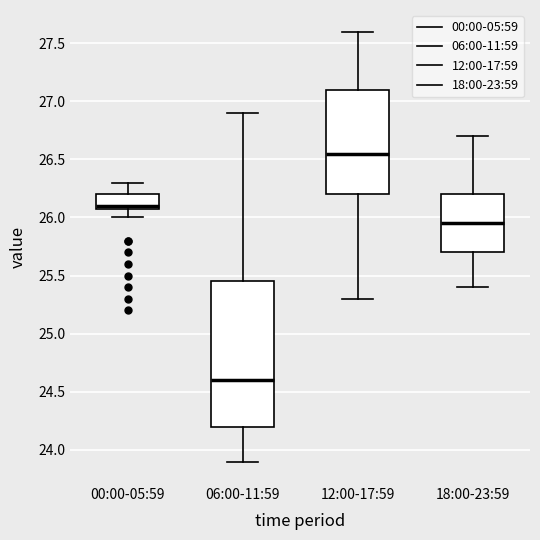

Reading left to right, transcribe this box plot: for each box, give where its median line is, the range the box spans, and where its two whiskers end, as read against the y-axis. The values are not printed on the chart, so give them approximately, as read against the axis.

00:00-05:59: median 26.10 (just above the box's lower edge), box 26.10 to 26.20, whiskers 26.00 to 26.30
06:00-11:59: median 24.60, box 24.20 to 25.45, whiskers 23.90 to 26.90
12:00-17:59: median 26.55, box 26.20 to 27.10, whiskers 25.30 to 27.60
18:00-23:59: median 25.95, box 25.70 to 26.20, whiskers 25.40 to 26.70